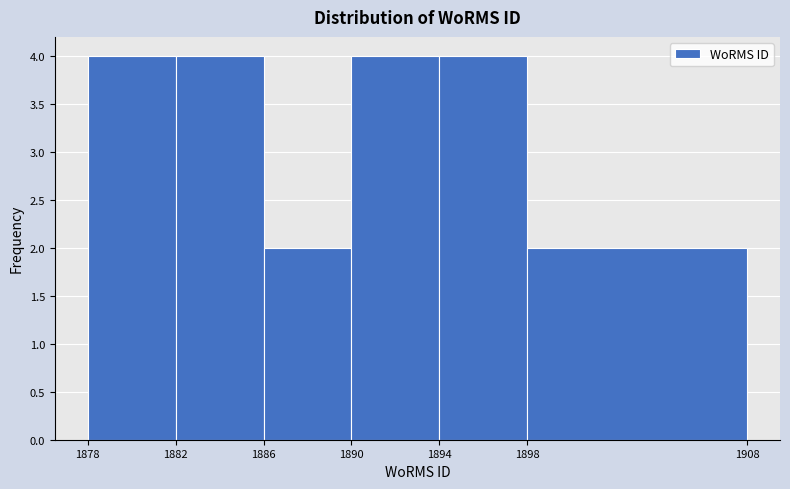

How tall is the bar that spans 1882 to 1886 on the x-axis? The values are not printed on the chart, so give them approximately, as read against the axis.

4